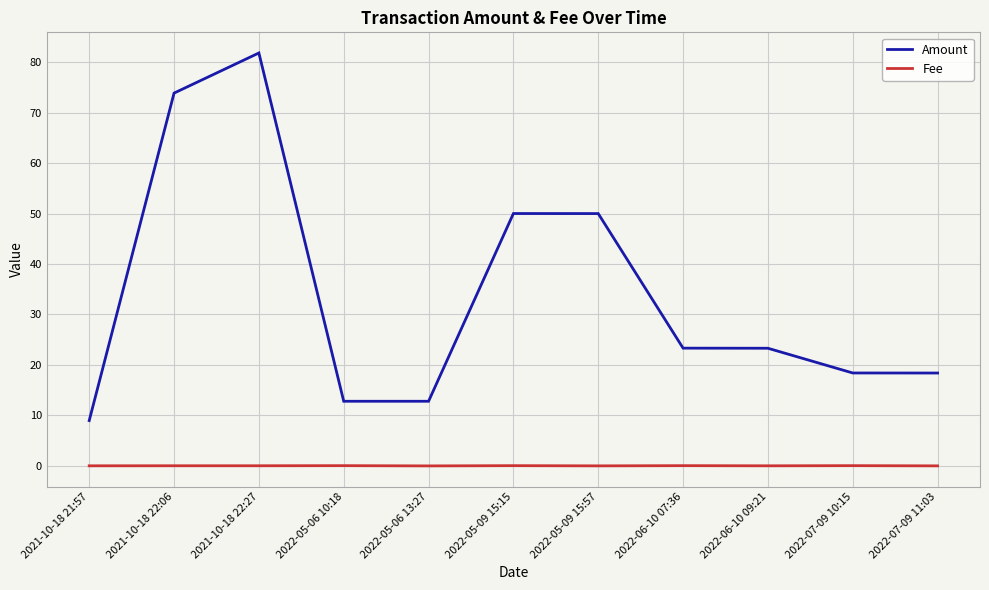

What value does the Amount series have at 2022-07-09 10:15?

18.4